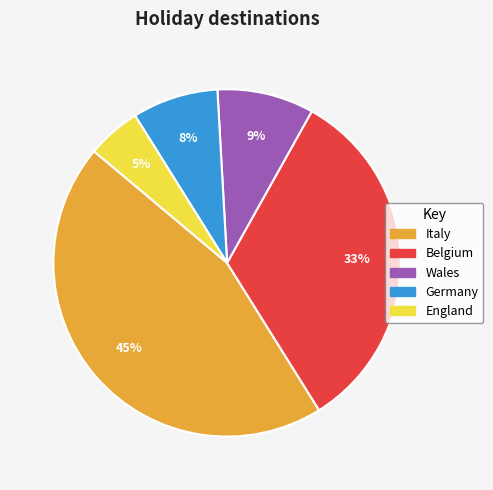

To the nearest percent, what is the average slice percentage?

20%